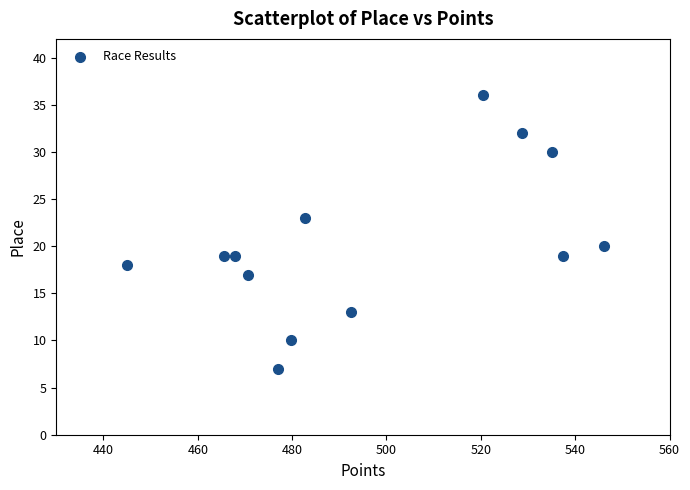

What is the range of Y values (max minus min)?

29